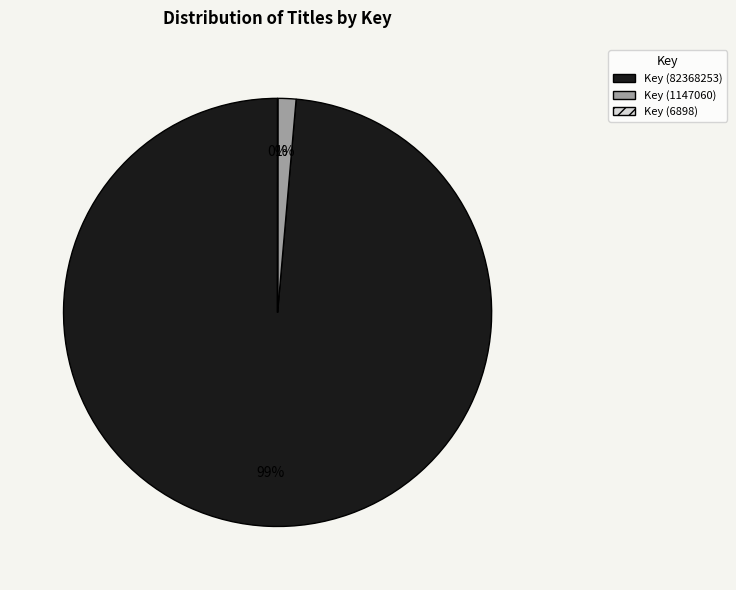

To the nearest percent, what is the difference between the largest and smallest slice percentages?

99%